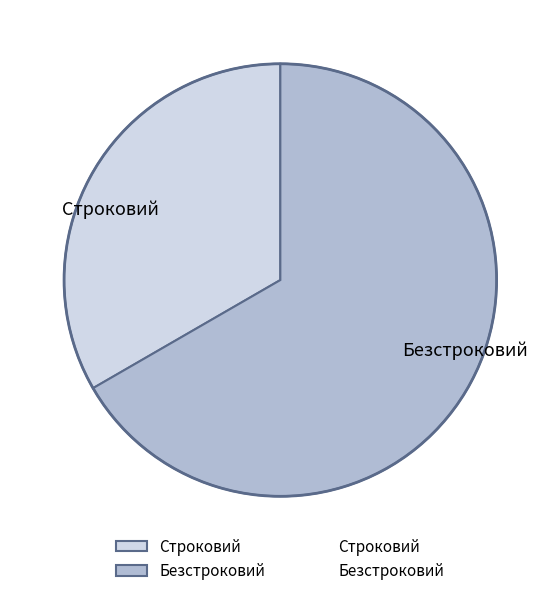

Count the number of slices in the pie.

2